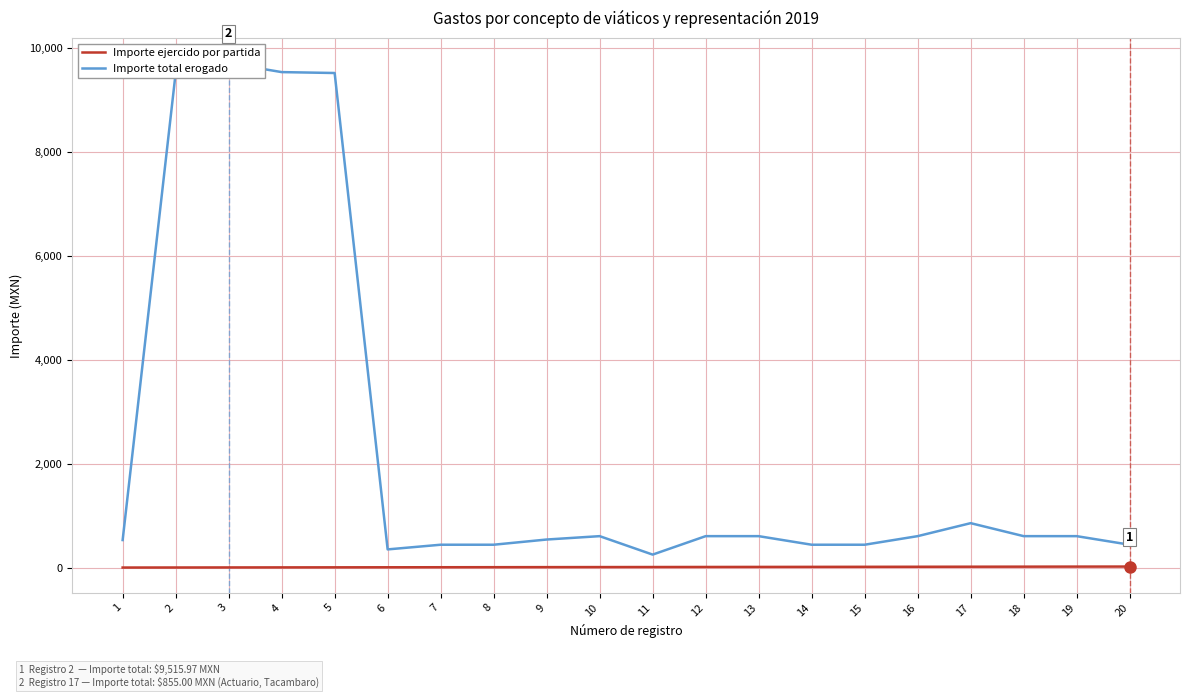

What is the maximum value for Importe total erogado?

9705.0